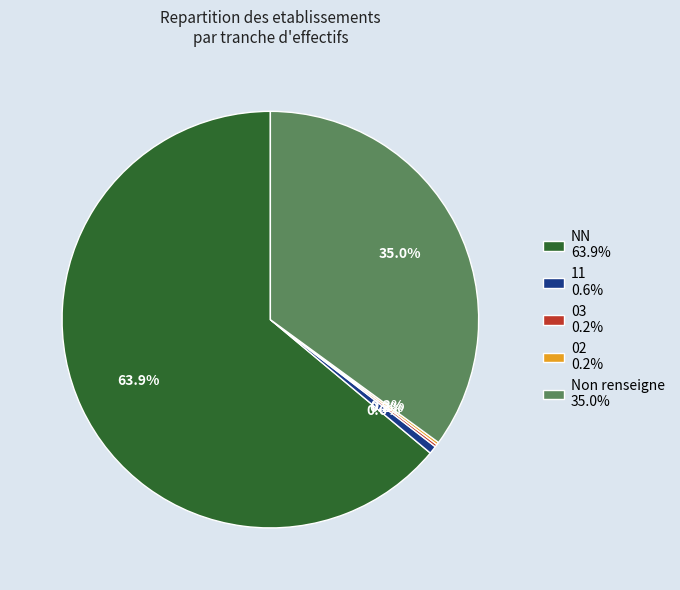

Is there any slice that represents more than half of the pie?

Yes